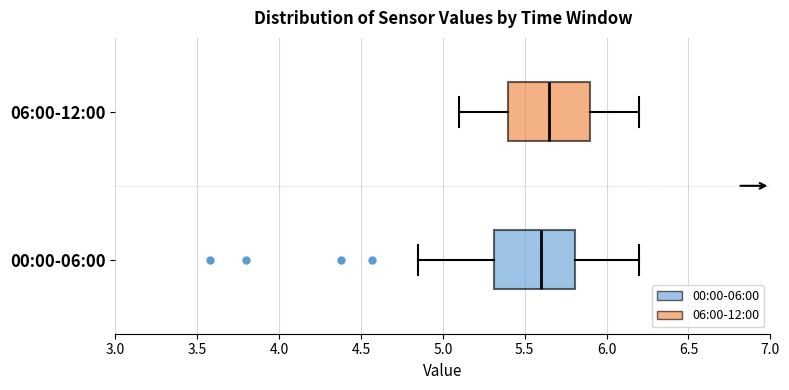

Reading bottom to top, read every box against the x-axis: the position of its median line, the range the box covers, and the ends of its whiskers. The values are not printed on the chart, so give them approximately, as read against the axis.

00:00-06:00: median 5.60, box 5.30 to 5.80, whiskers 4.85 to 6.20
06:00-12:00: median 5.65, box 5.40 to 5.90, whiskers 5.10 to 6.20